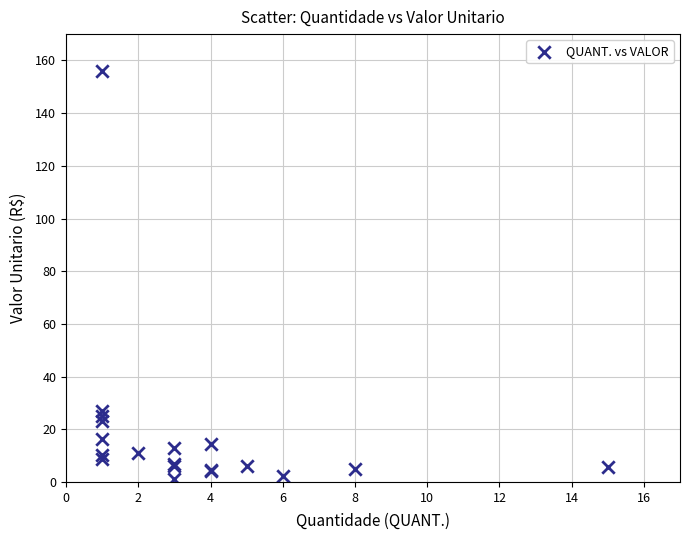

What Y value in the scatter plot is closest to 78?

27.0